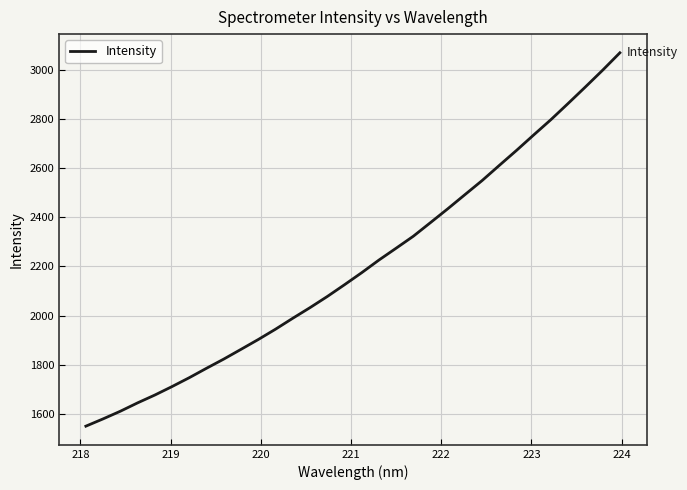

How many lines are shown in the chart?

1